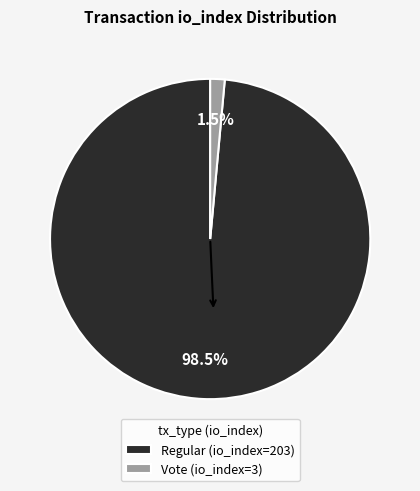

What percentage do Vote (io_index=3) and Regular (io_index=203) together represent?

100.0%